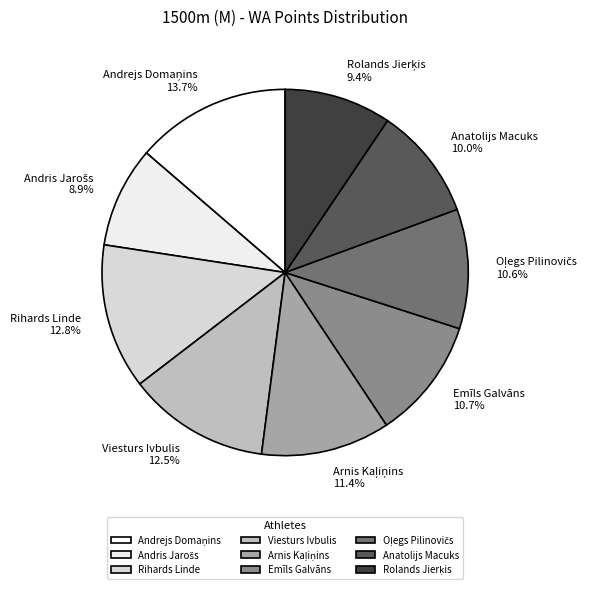

Is there any slice that represents more than half of the pie?

No